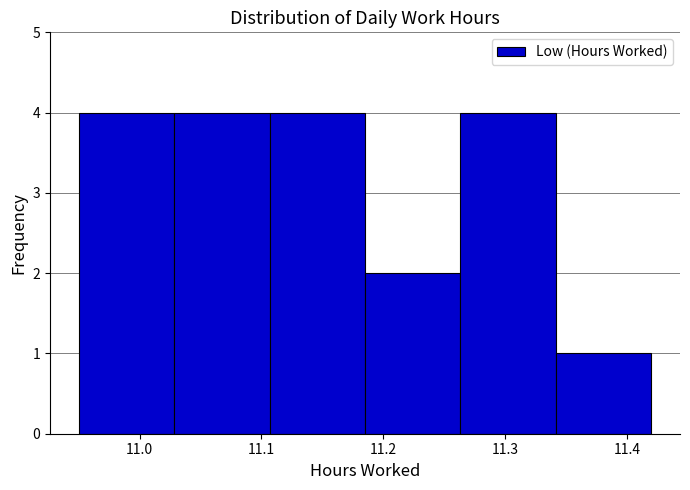

Reading left to right, transcribe this chart: for each bar, give the range it covers on the x-axis and its height. Neither the bar edges nor the heights are printed on the chart, so give them approximately, as read against the axes.

10.95 to 11.03: 4
11.03 to 11.11: 4
11.11 to 11.19: 4
11.19 to 11.26: 2
11.26 to 11.34: 4
11.34 to 11.42: 1